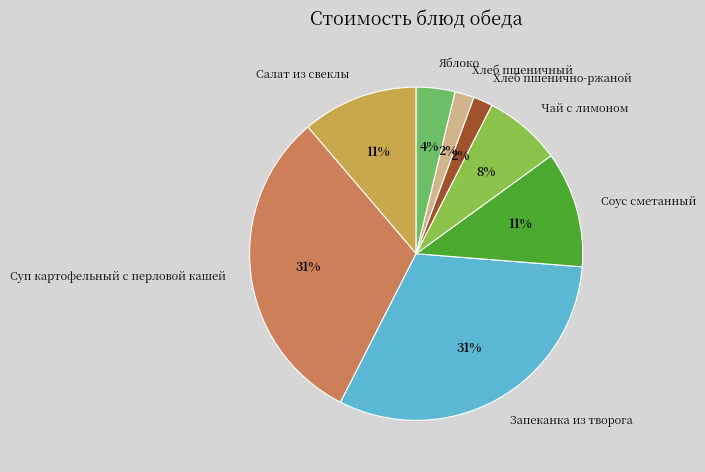

The Суп картофельный с перловой кашей slice represents 31% of the pie. True or false?

True